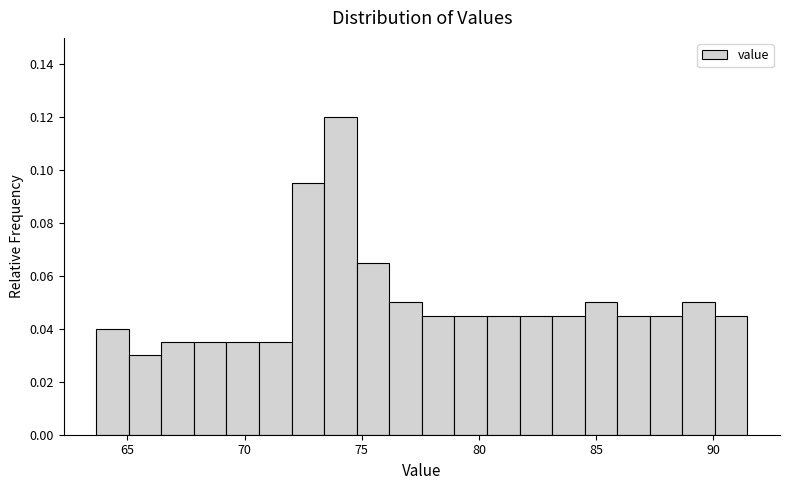

Around what value on the x-axis is the tallest bar? Give the approximate position of its centre, as read against the axis.

74.0